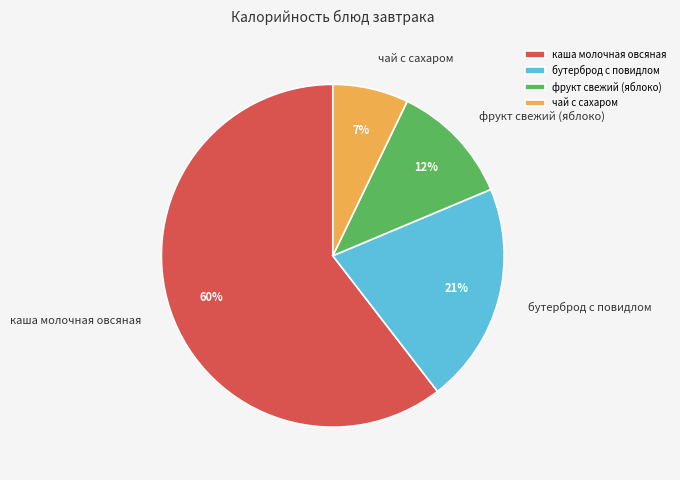

Is the sum of чай с сахаром and каша молочная овсяная greater than half?

Yes